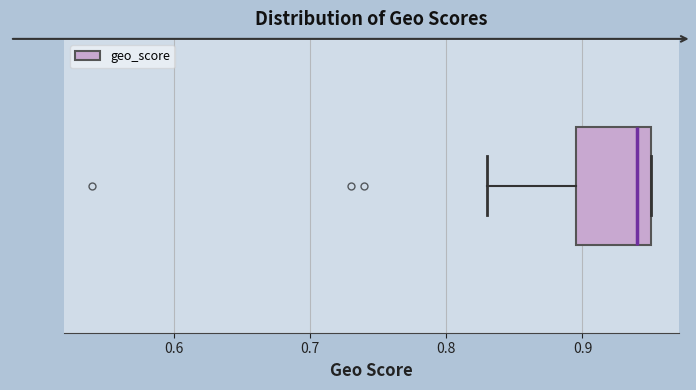

Transcribe this box plot: give where the median line is, the range the box spans, and where the two whiskers end, as read against the x-axis. The values are not printed on the chart, so give them approximately, as read against the axis.

median 0.94, box 0.90 to 0.95, whiskers 0.83 to 0.95